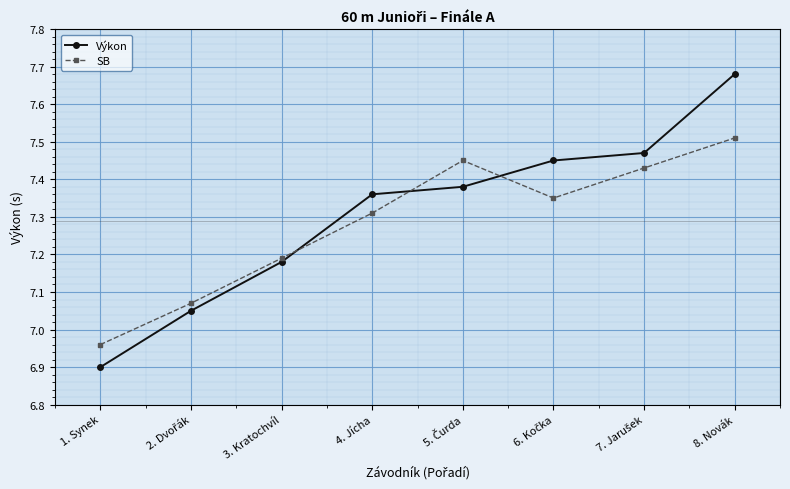

What is the label of the 4th point from the left?

4. Jícha